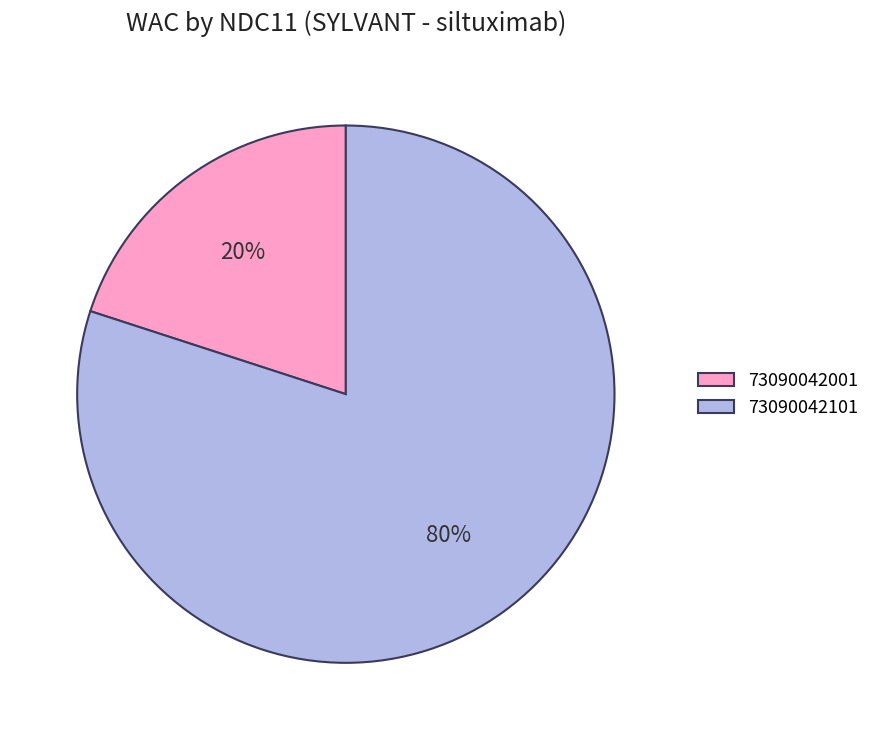

To the nearest percent, what is the difference between the largest and smallest slice percentages?

60%